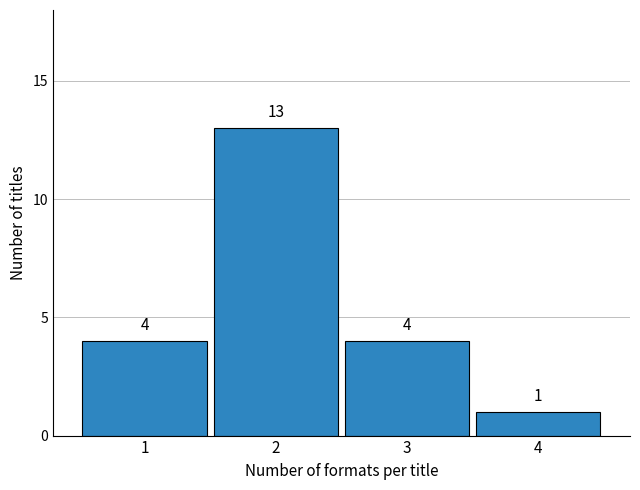

Reading left to right, list all the values displayed in this chart.

4	13	4	1